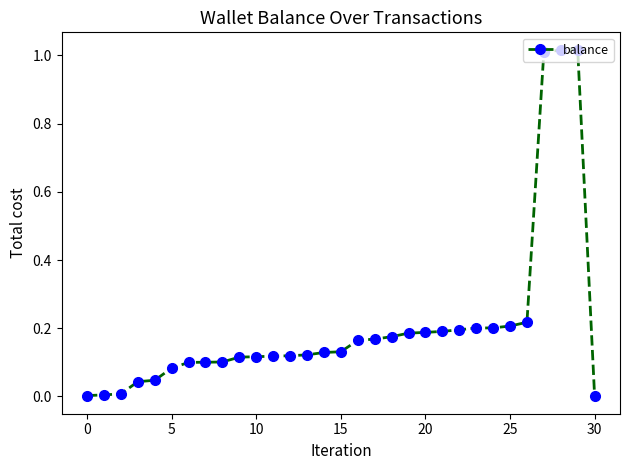

True or false: there are more than 0 points higher than both neighbors.

True